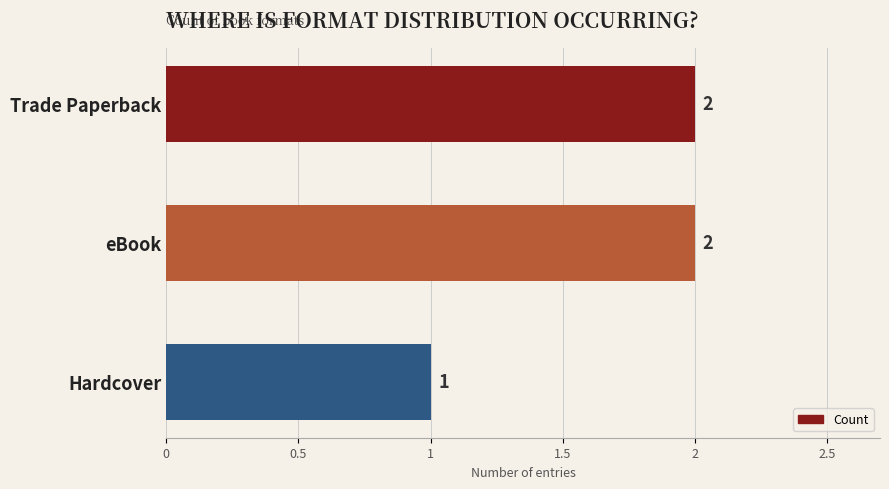

What is the value of the 3rd bar from the top?

1